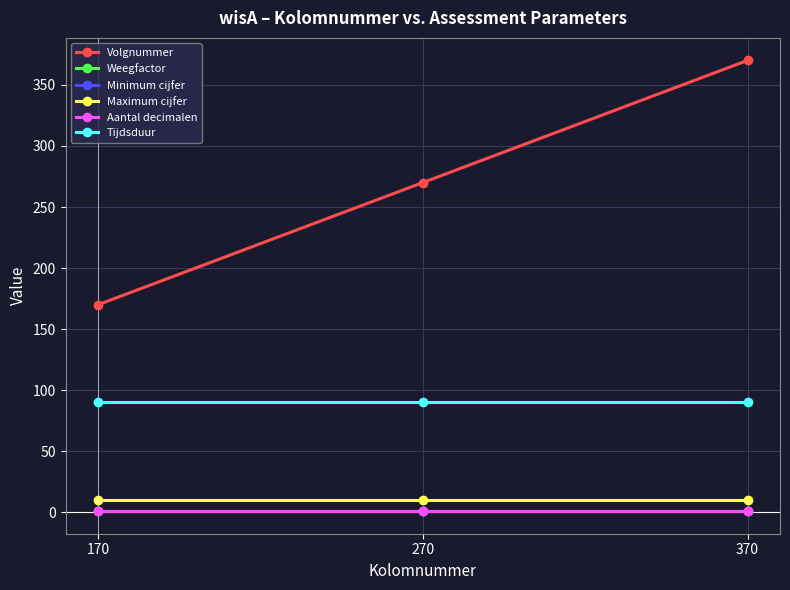

Reading left to right, list all the values displayed in this chart.

Volgnummer: 170=170	270=270	370=370
Weegfactor: 170=1	270=1	370=1
Minimum cijfer: 170=1	270=1	370=1
Maximum cijfer: 170=10	270=10	370=10
Aantal decimalen: 170=1	270=1	370=1
Tijdsduur: 170=90	270=90	370=90